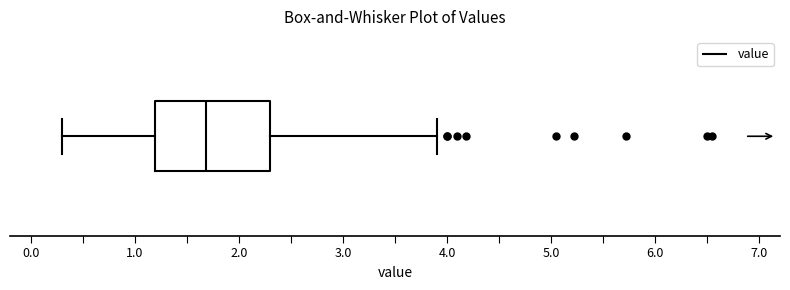

Transcribe this box plot: give where the median line is, the range the box spans, and where the two whiskers end, as read against the x-axis. The values are not printed on the chart, so give them approximately, as read against the axis.

median 1.7, box 1.2 to 2.3, whiskers 0.3 to 3.9